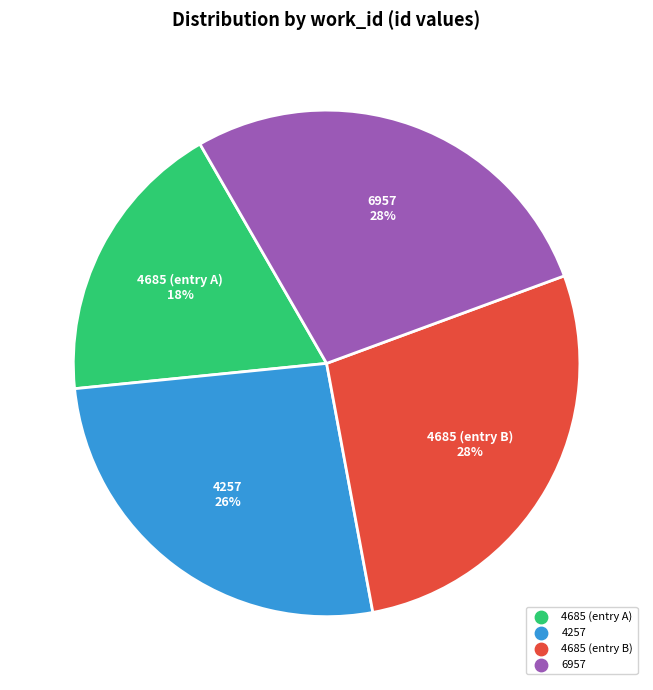

True or false: 4685 (entry A) accounts for 24% of the total.

False